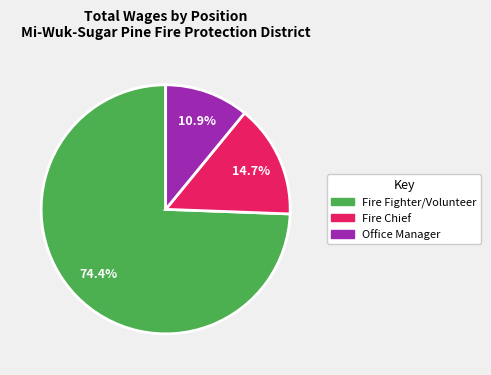

Does any single category account for the majority?

Yes